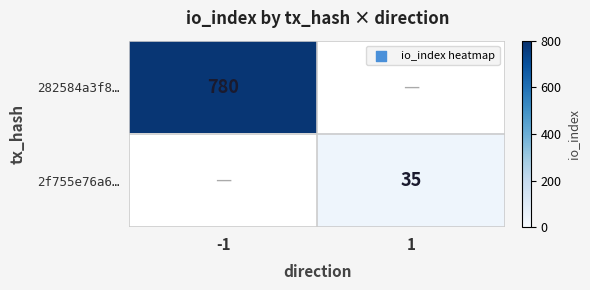

The 282584a3f8… series shows 1169 at -1. True or false?

False